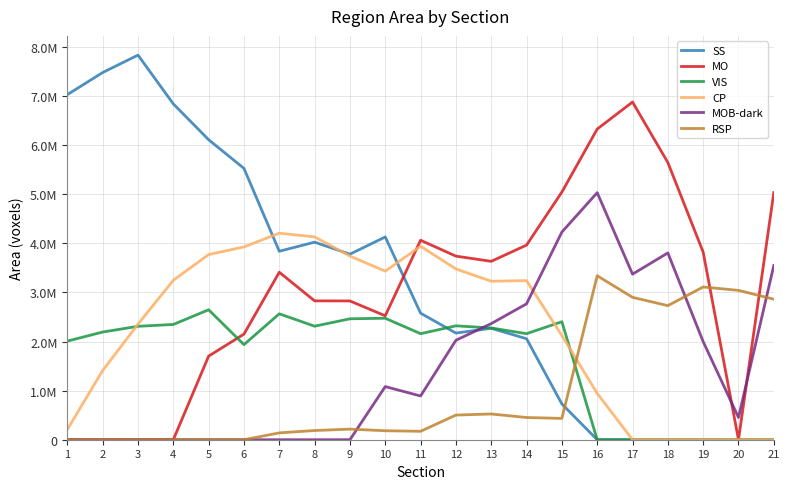

True or false: SS has a value of 2921209 at 5.

False